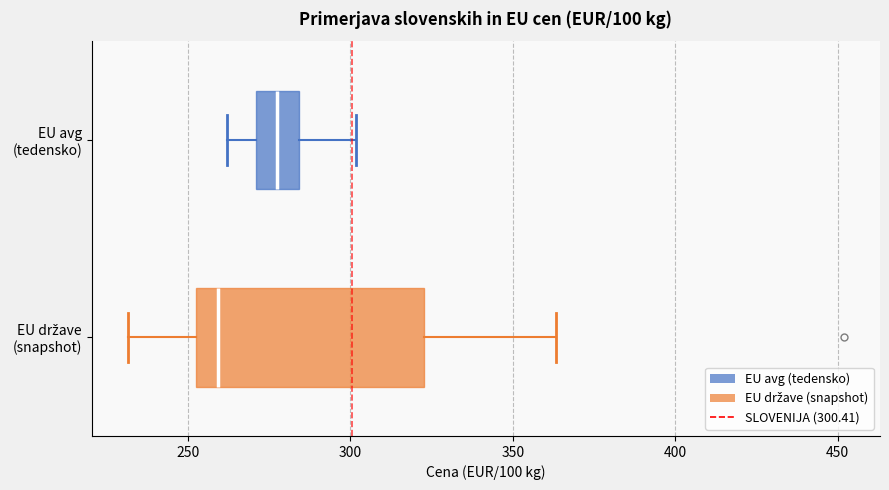

Which box's median line is the furthest to the right?

EU avg (tedensko)